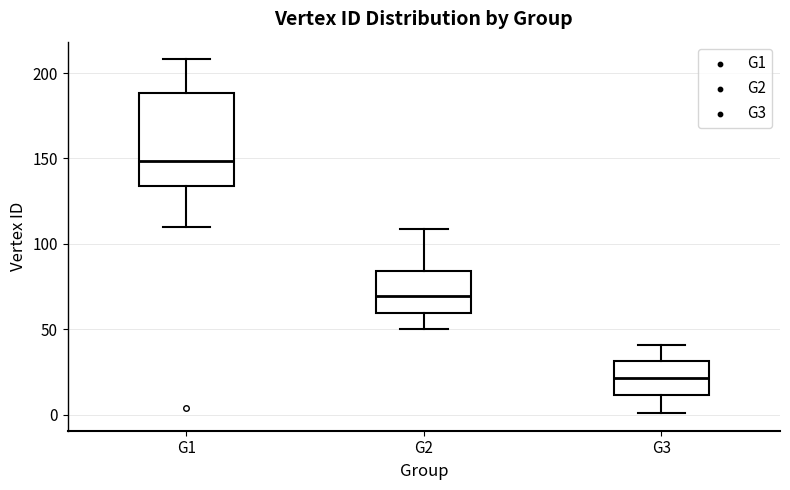

Comparing the boxes themselves (not the whiskers), which one is the tallest?

G1